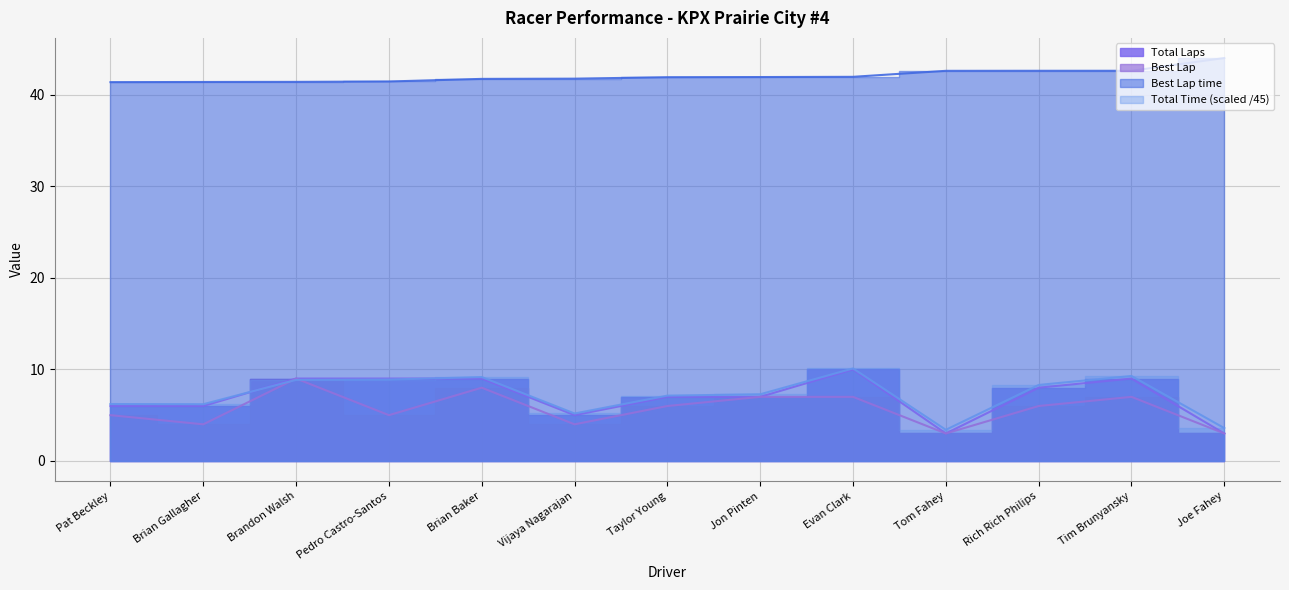

Is the value of Best Lap at Vijaya Nagarajan greater than the value of Total Laps at Vijaya Nagarajan?

No